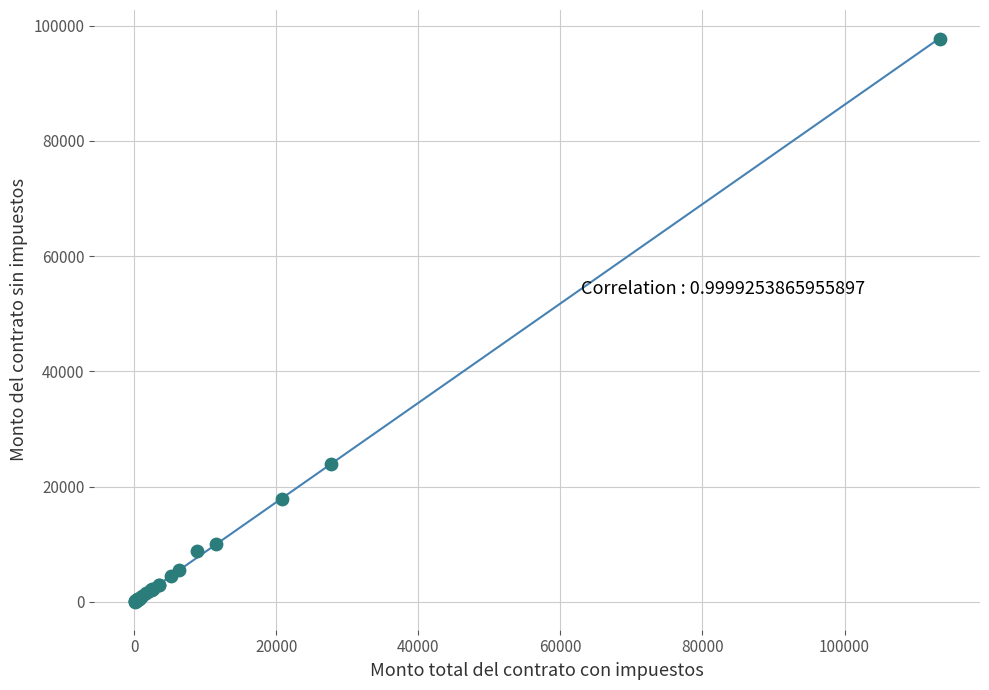

What Y value in the scatter plot is closest to 48909?

23910.3